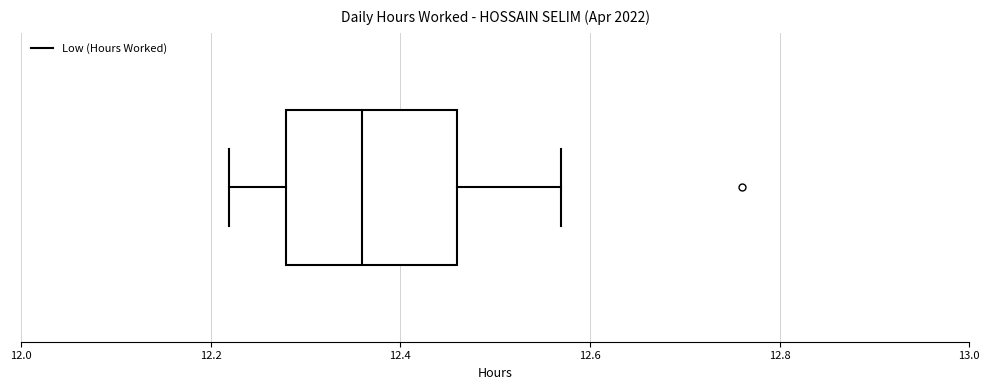

Transcribe this box plot: give where the median line is, the range the box spans, and where the two whiskers end, as read against the x-axis. The values are not printed on the chart, so give them approximately, as read against the axis.

median 12.36, box 12.28 to 12.46, whiskers 12.22 to 12.58